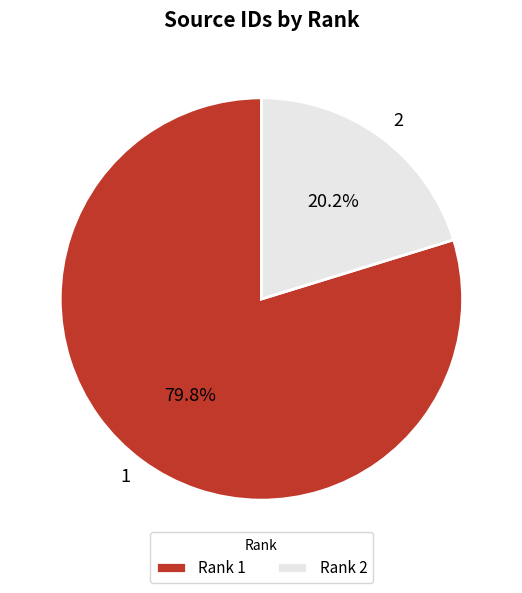

Count the number of slices in the pie.

2